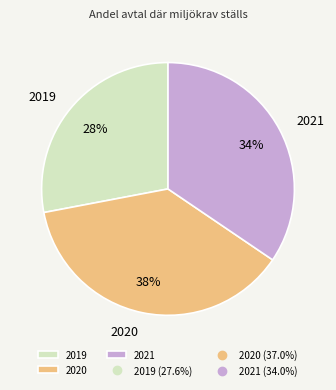

Which category has the biggest portion of the pie?

2020